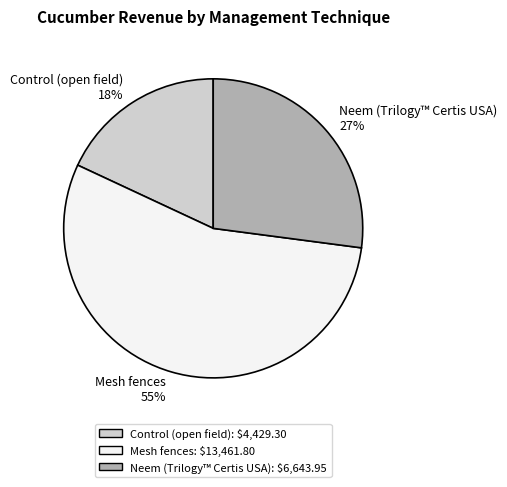

Is the sum of Neem (Trilogy™ Certis USA) 27% and Control (open field) 18% greater than half?

No